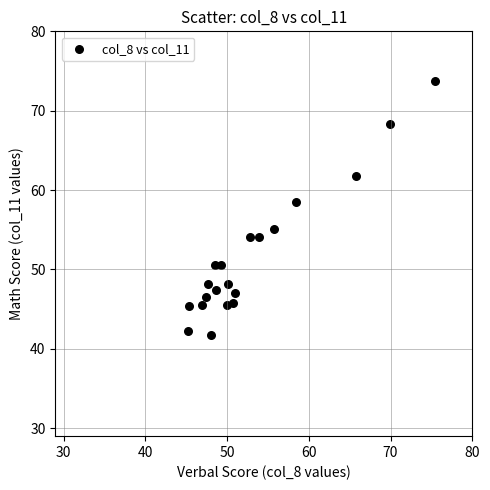

What is the range of Y values (max minus min)?

31.9